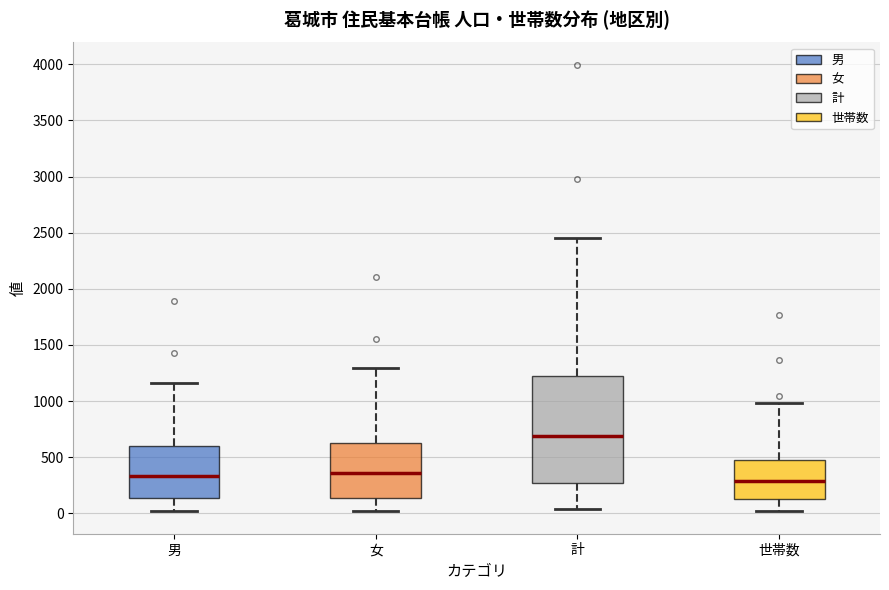

Which box has the highest median line?

計